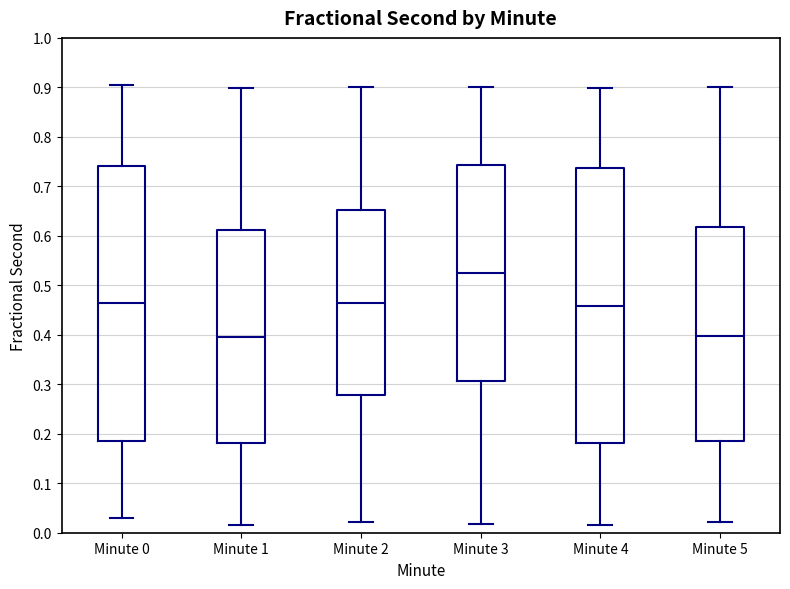

Where is the upper edge of the box for Minute 5 on the y-axis? The values are not printed on the chart, so give them approximately, as read against the axis.

0.62